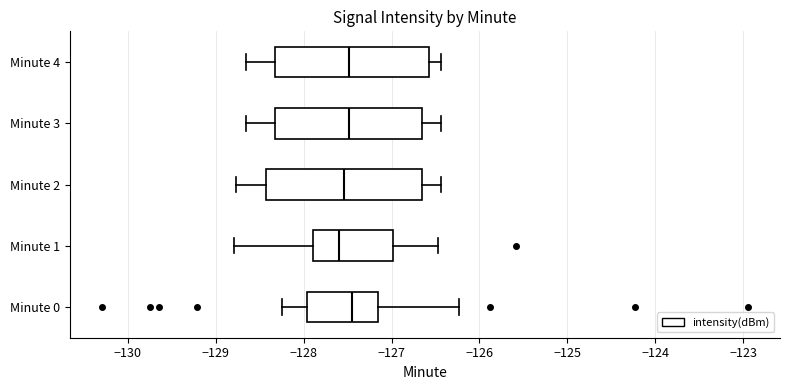

Reading bottom to top, read every box against the x-axis: the position of its median line, the range the box covers, and the ends of its whiskers. The values are not printed on the chart, so give them approximately, as read against the axis.

Minute 0: median -127.5, box -128.0 to -127.2, whiskers -128.2 to -126.2
Minute 1: median -127.6, box -127.9 to -127.0, whiskers -128.8 to -126.5
Minute 2: median -127.5, box -128.4 to -126.7, whiskers -128.8 to -126.4
Minute 3: median -127.5, box -128.3 to -126.7, whiskers -128.7 to -126.4
Minute 4: median -127.5, box -128.3 to -126.6, whiskers -128.7 to -126.4